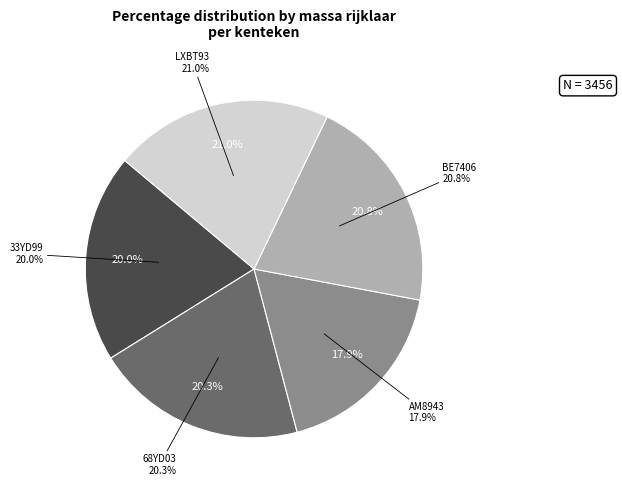

To the nearest percent, what is the difference between the BE7406 and AM8943 slice percentages?

3%